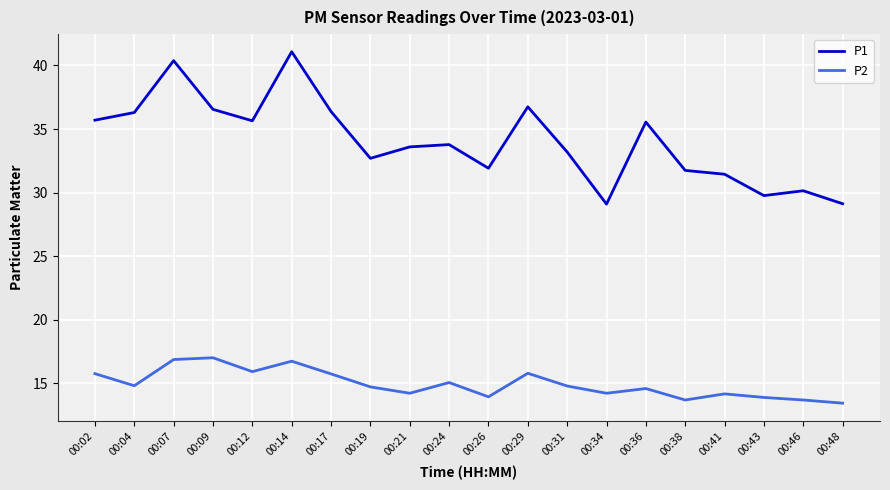

At which label does P1 first exceed 33?

00:02